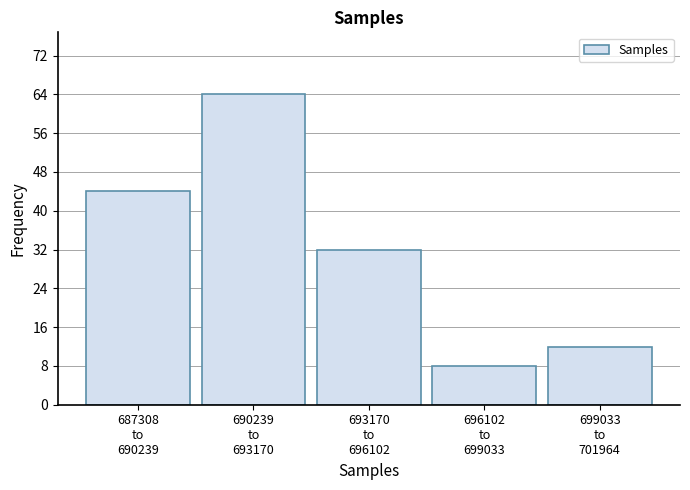

Reading right to left, transcribe all the data shown in this chart.

12	8	32	64	44